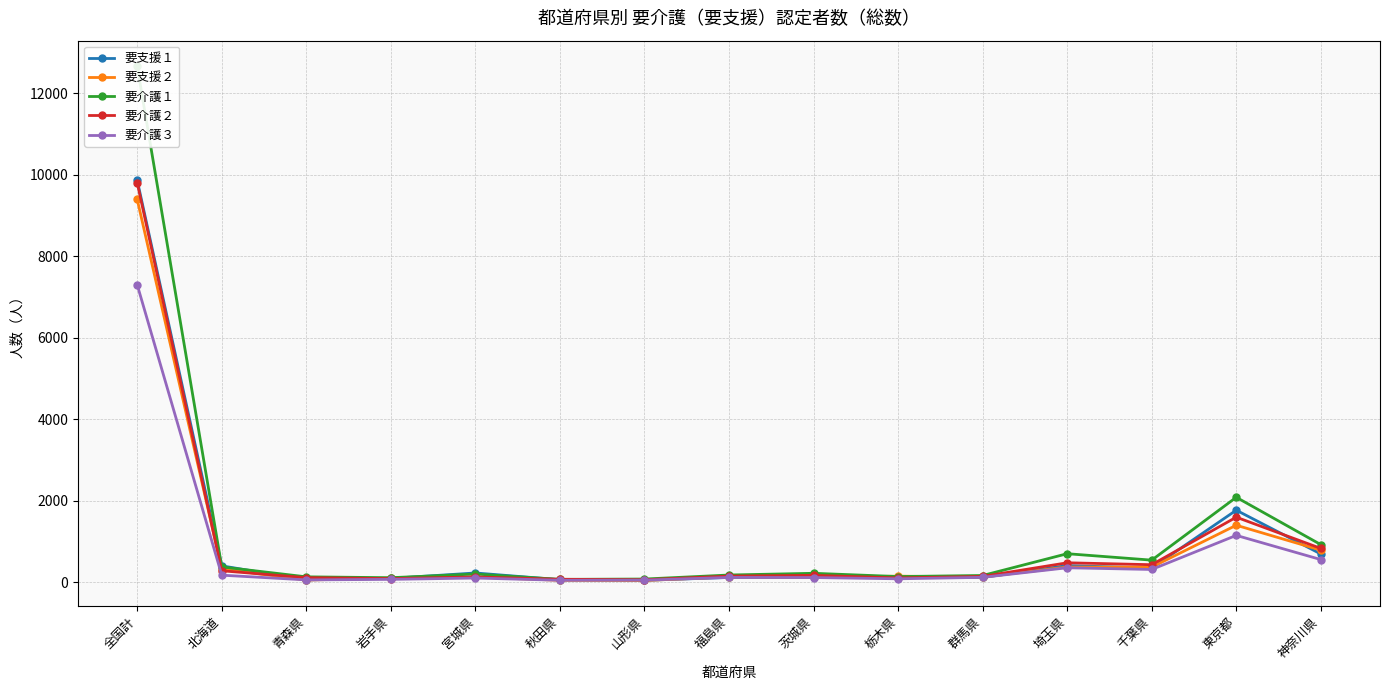

Which series has the largest total across all categories?

要介護１